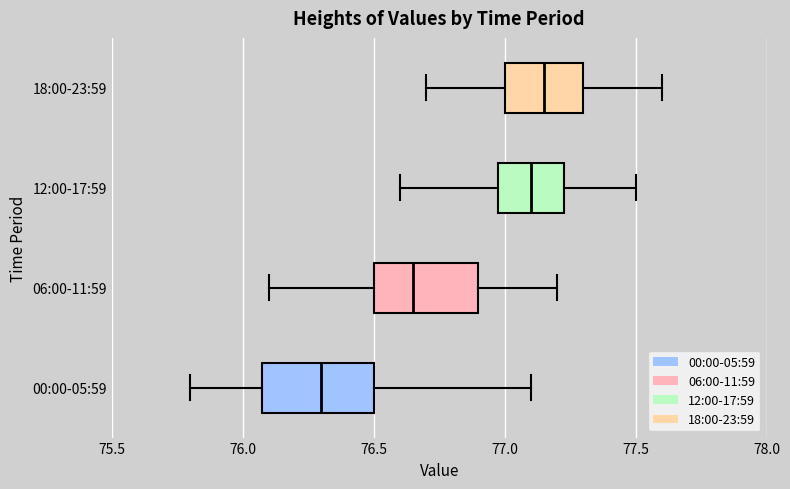

Where is the left edge of the box for 12:00-17:59 on the x-axis? The values are not printed on the chart, so give them approximately, as read against the axis.

77.00